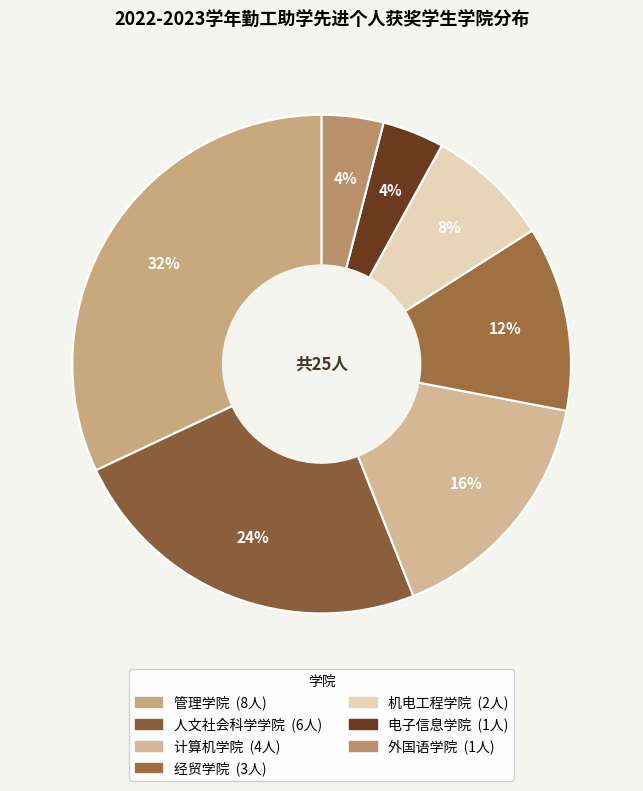

Between 外国语学院 and 经贸学院, which is larger?

经贸学院